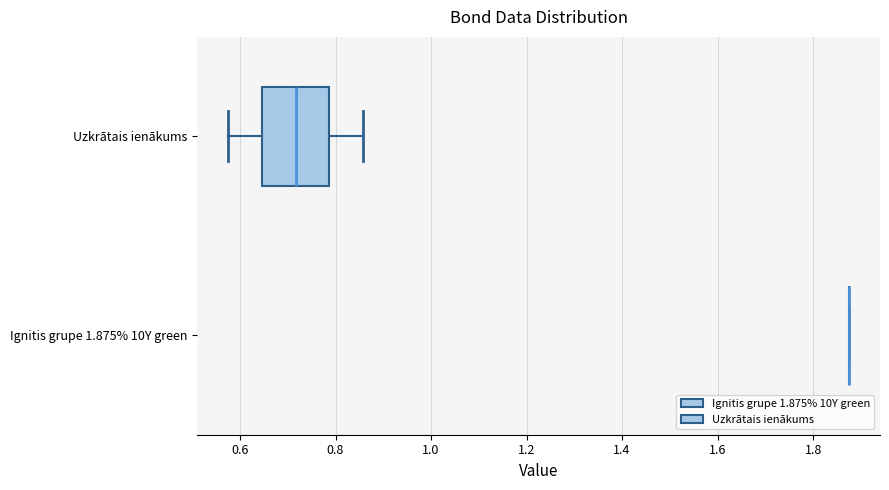

Comparing the boxes themselves (not the whiskers), which one is the widest?

Uzkrātais ienākums